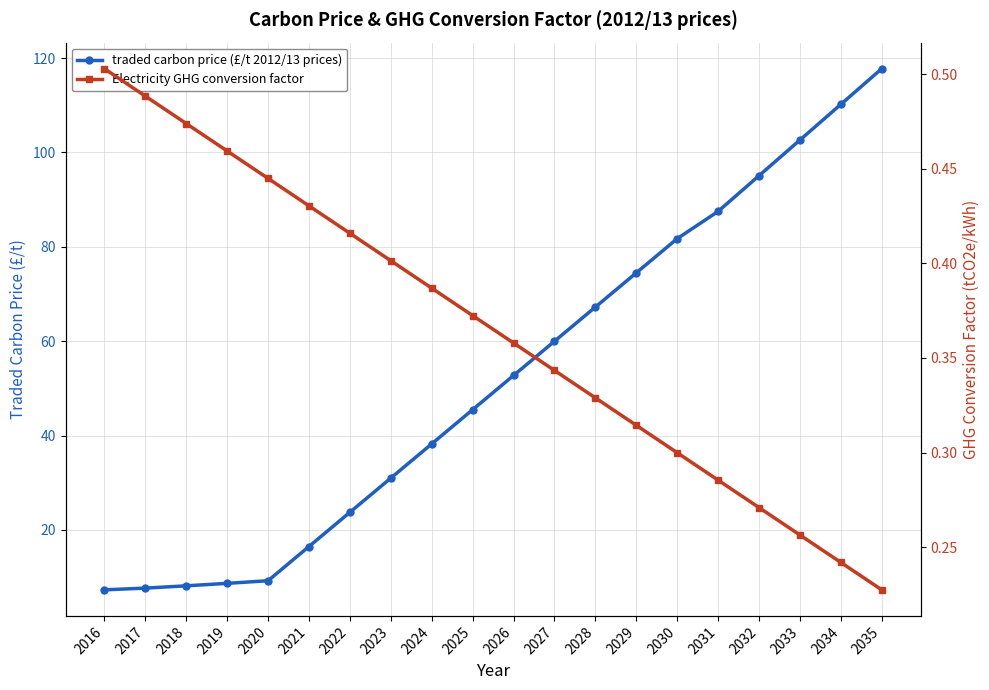

True or false: Electricity GHG conversion factor has a value of 0.7 at 2021.

False